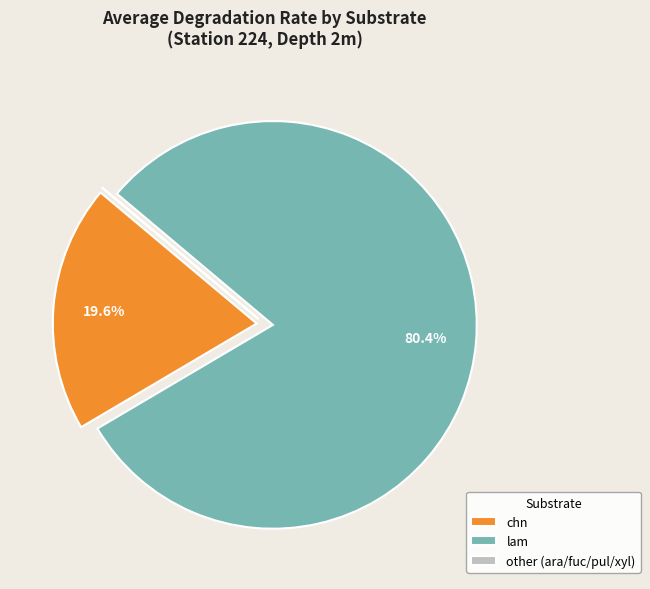

Is it true that chn is 20% of the pie?

True